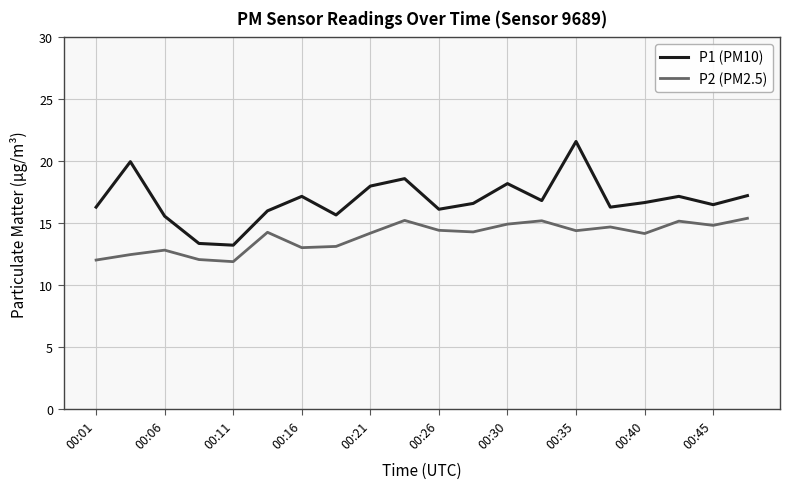

At how many categories does at least one series exceed 12?

20